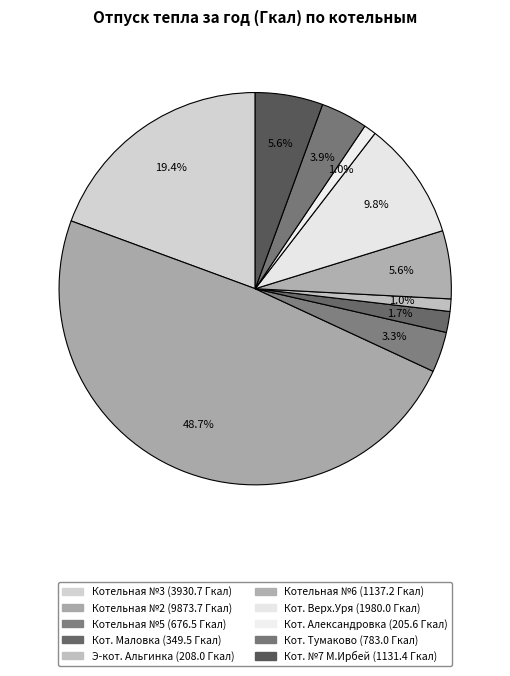

How many segments does this pie chart have?

10